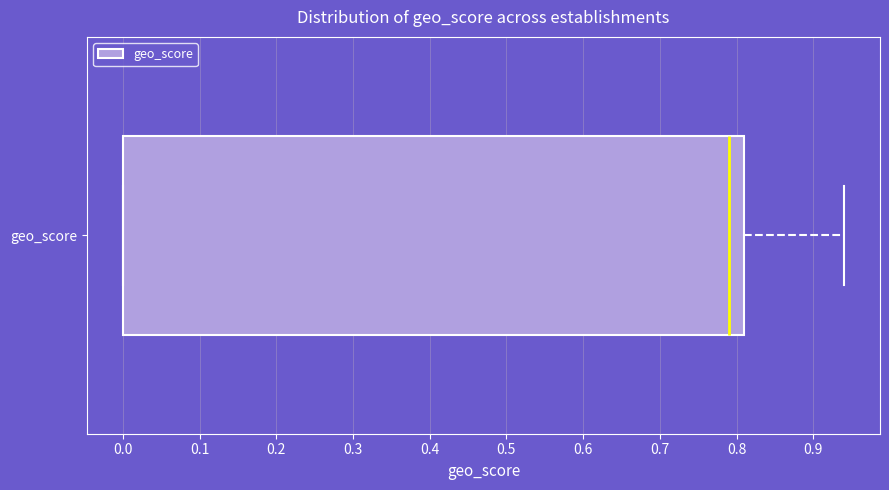

Where is the right edge of the box for geo_score on the x-axis? The values are not printed on the chart, so give them approximately, as read against the axis.

0.81